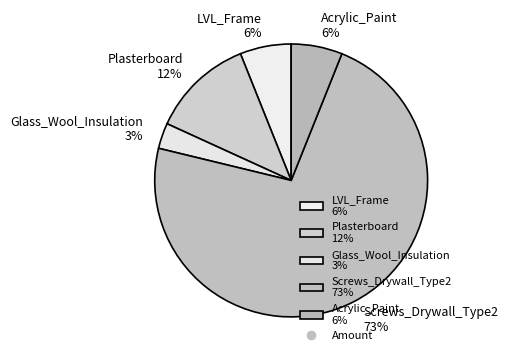

Is the sum of Plasterboard and Acrylic_Paint greater than half?

No